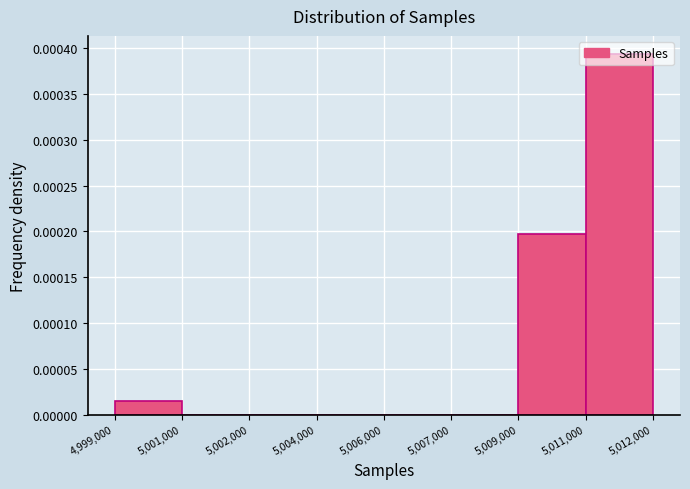

At which category does the chart reach its peak across all series?

5,011,000